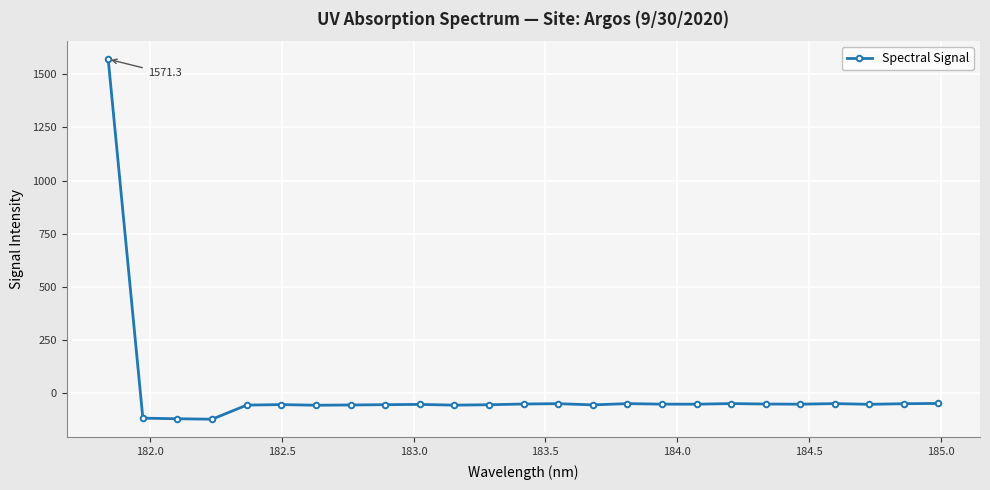

What is the sum of all values?

118.4